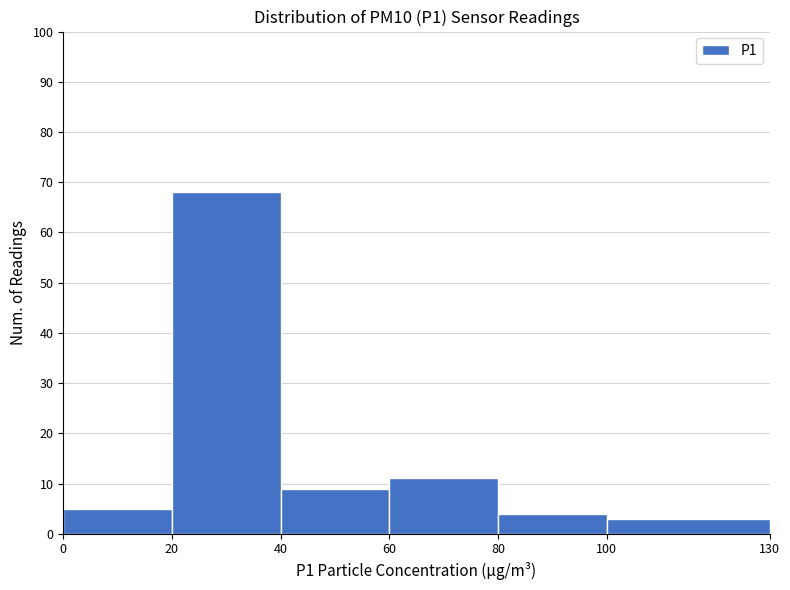

Reading left to right, list every bar in this chart as the range it spans on the x-axis followed by its height. The values are not printed on the chart, so give them approximately, as read against the axis.

0 to 20: 5
20 to 40: 68
40 to 60: 9
60 to 80: 11
80 to 100: 4
100 to 130: 3